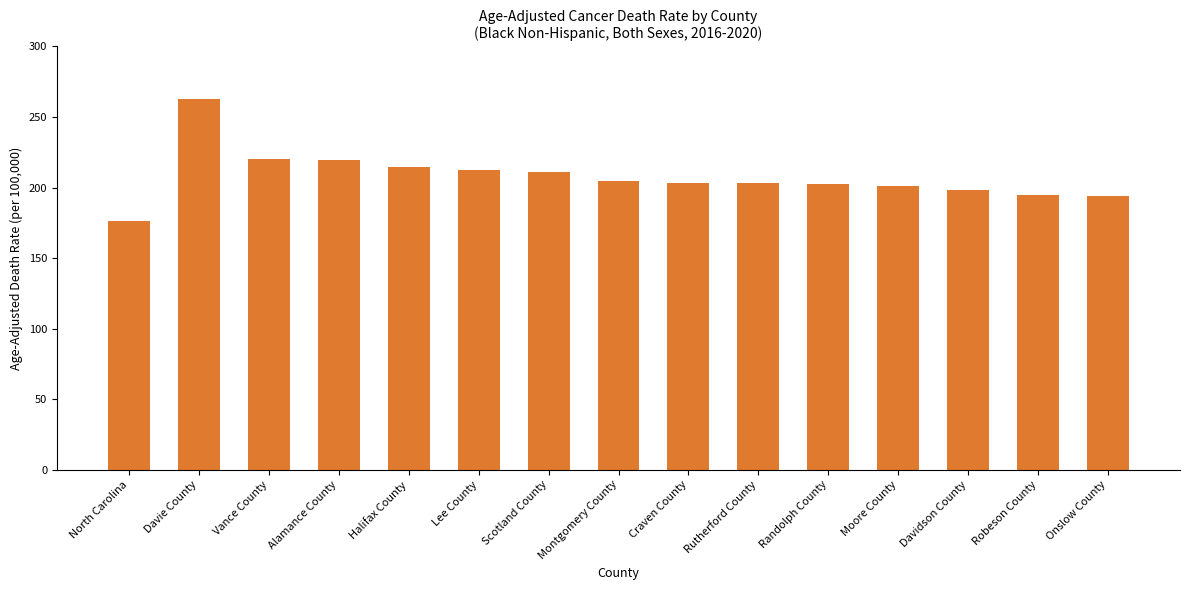

True or false: the data shows 204.5 at Montgomery County.

True